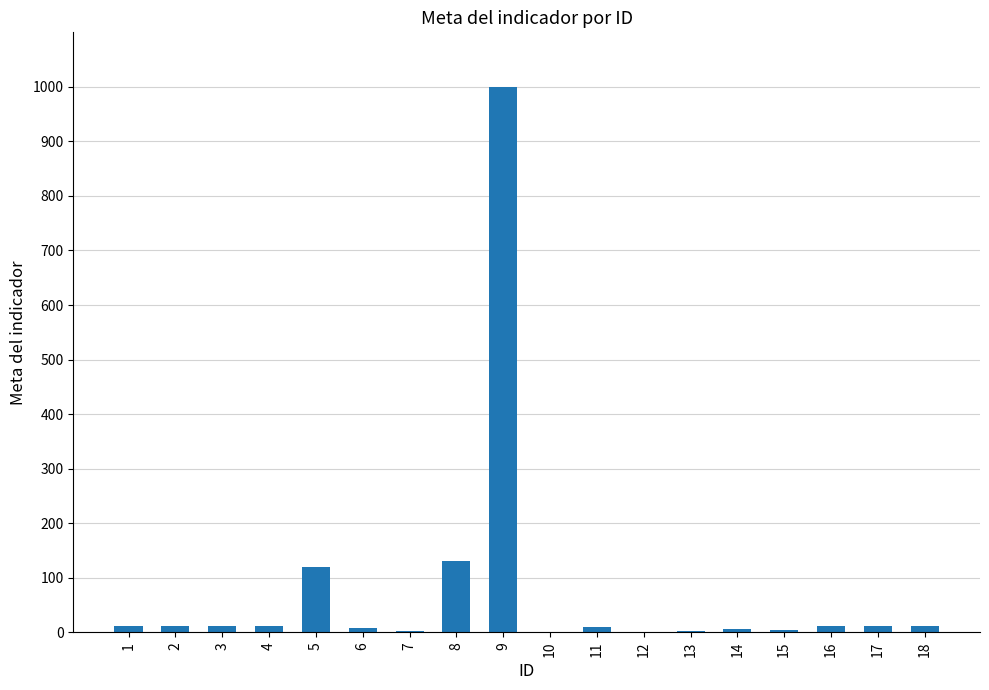

What is the maximum value shown in the chart?

1000